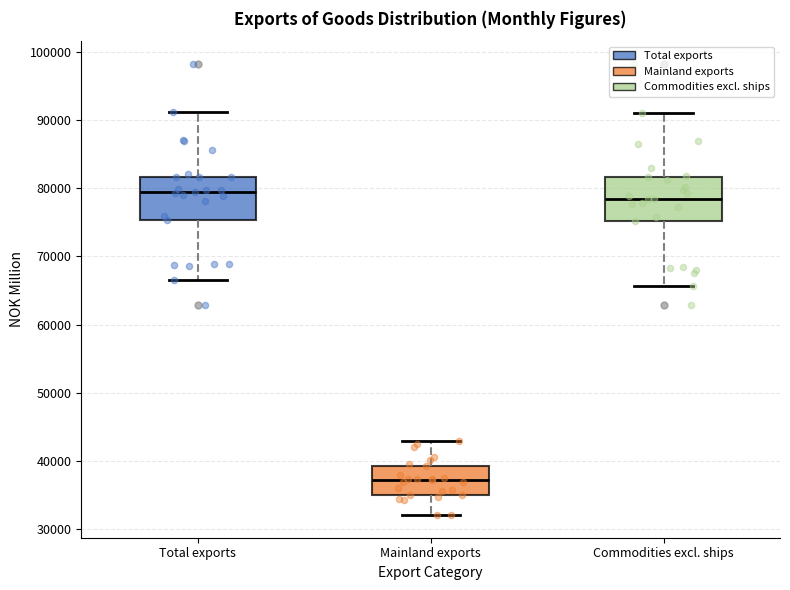

Reading left to right, transcribe this box plot: for each box, give where its median line is, the range the box spans, and where its two whiskers end, as read against the y-axis. The values are not printed on the chart, so give them approximately, as read against the axis.

Total exports: median 79000, box 75000 to 82000, whiskers 67000 to 91000
Mainland exports: median 37000, box 35000 to 39000, whiskers 32000 to 43000
Commodities excl. ships: median 78000, box 75000 to 82000, whiskers 66000 to 91000